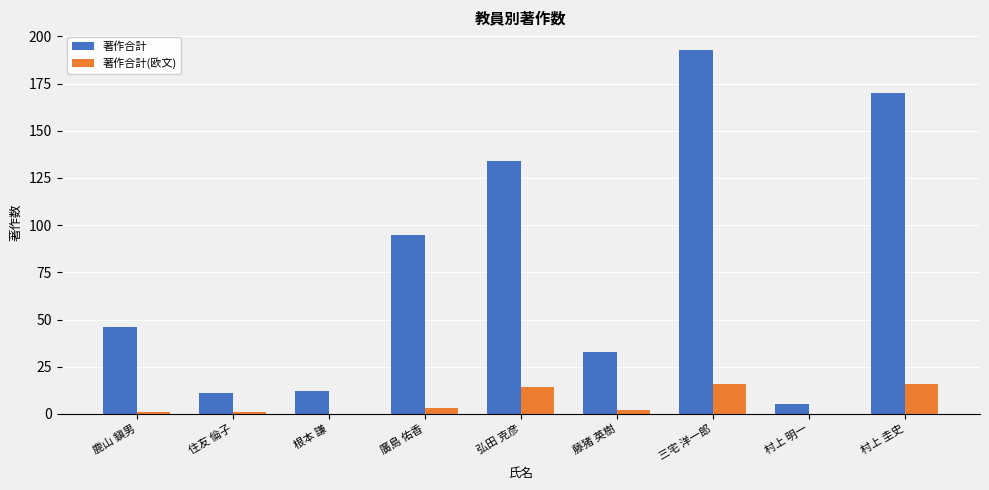

How many distinct data groups are displayed?

2